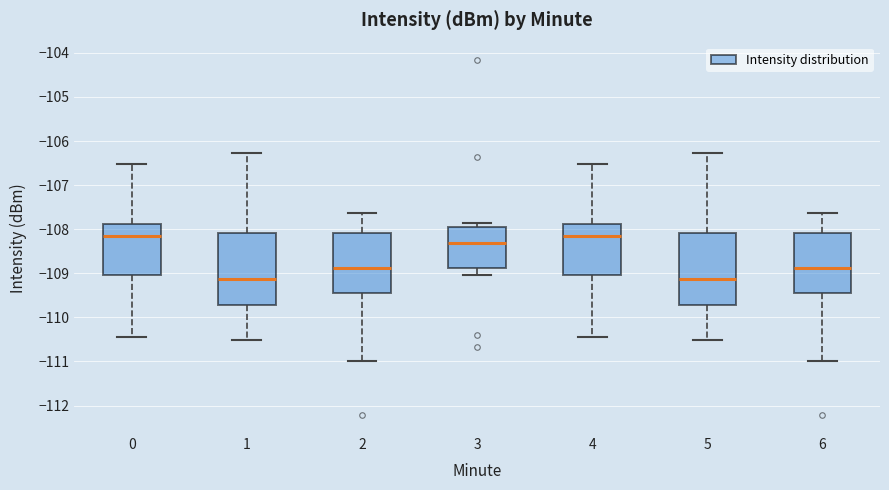

Where does the upper whisker of the box at x = 2 end on the y-axis? The values are not printed on the chart, so give them approximately, as read against the axis.

-107.6